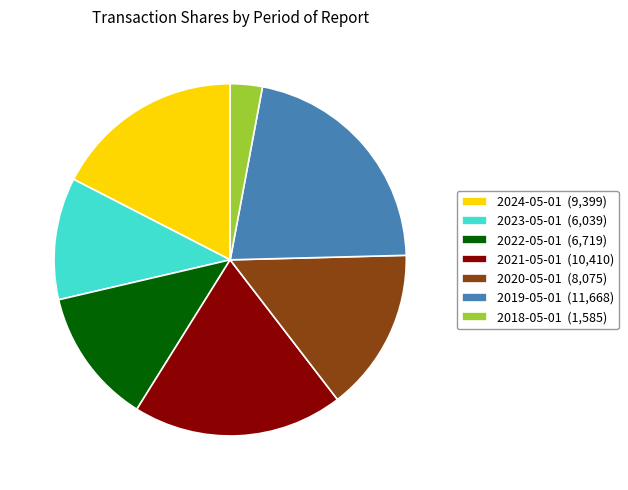

Is 2021-05-01 the majority of the pie?

No